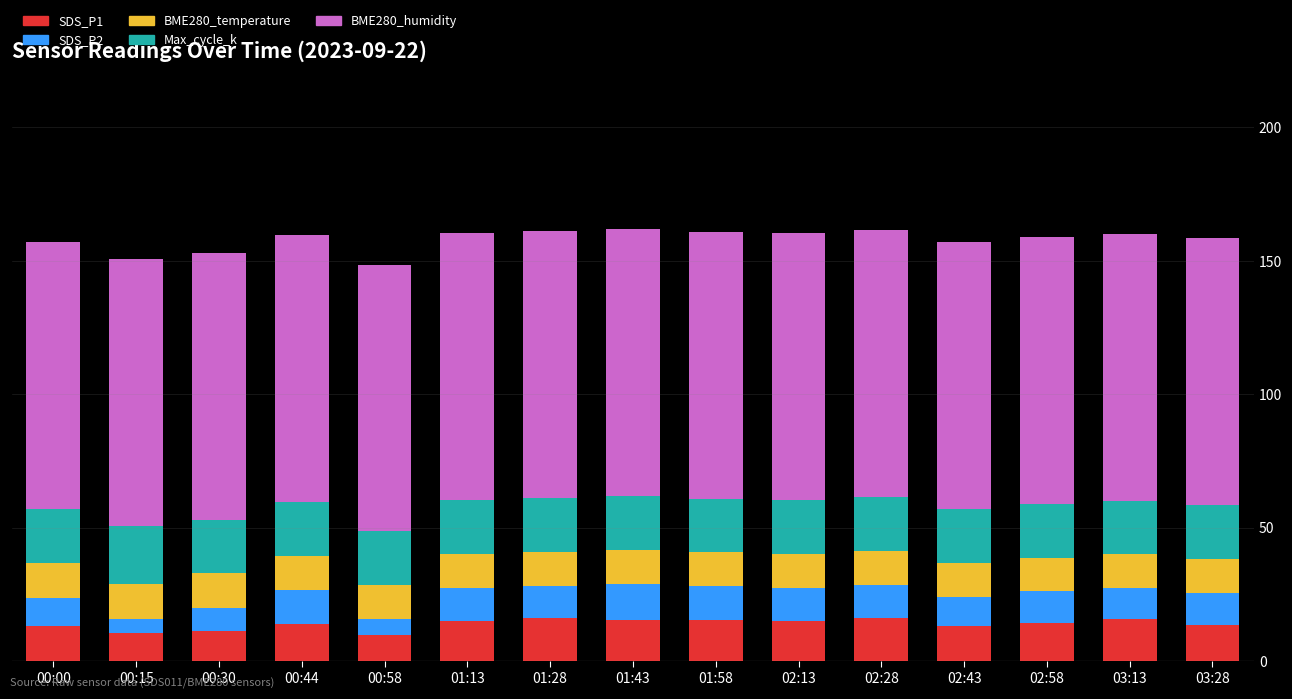

What is the total value across all series at 00:00?

156.8